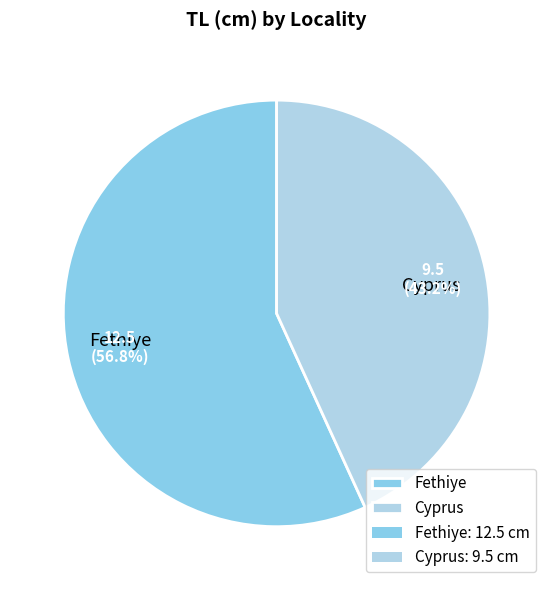

Combined, what portion of the pie is Fethiye and Cyprus?

100.0%